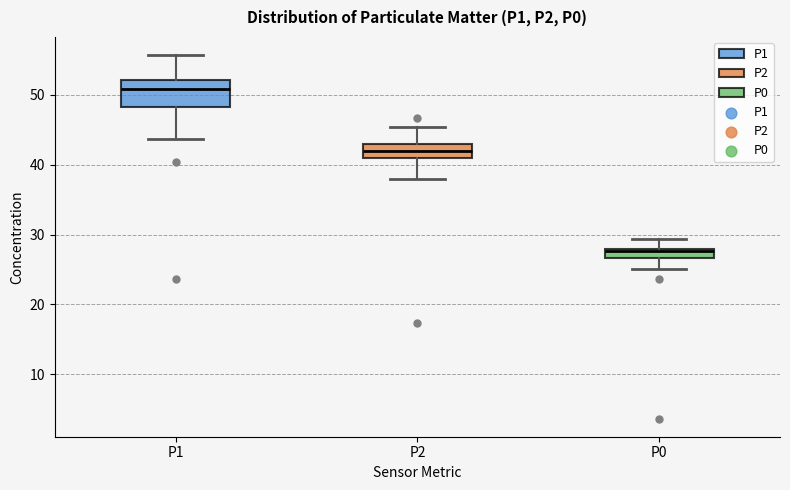

Where does the median line of the box for P1 sit on the y-axis? The values are not printed on the chart, so give them approximately, as read against the axis.

51